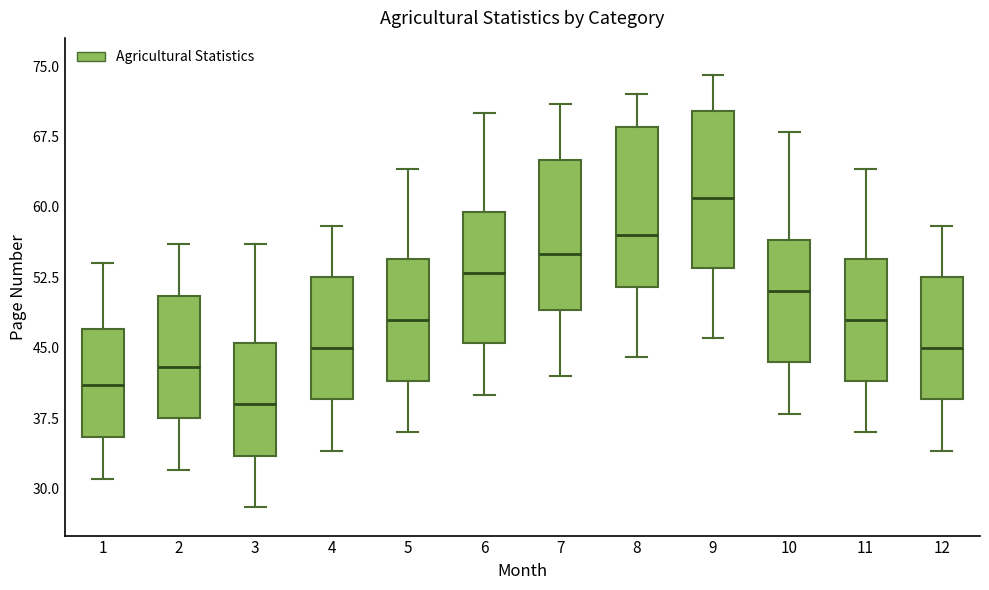

Reading left to right, transcribe this box plot: for each box, give where its median line is, the range the box spans, and where its two whiskers end, as read against the y-axis. The values are not printed on the chart, so give them approximately, as read against the axis.

1: median 41, box 36 to 47, whiskers 31 to 54
2: median 43, box 38 to 51, whiskers 32 to 56
3: median 39, box 34 to 46, whiskers 28 to 56
4: median 45, box 40 to 53, whiskers 34 to 58
5: median 48, box 42 to 55, whiskers 36 to 64
6: median 53, box 46 to 60, whiskers 40 to 70
7: median 55, box 49 to 65, whiskers 42 to 71
8: median 57, box 52 to 69, whiskers 44 to 72
9: median 61, box 54 to 70, whiskers 46 to 74
10: median 51, box 44 to 57, whiskers 38 to 68
11: median 48, box 42 to 55, whiskers 36 to 64
12: median 45, box 40 to 53, whiskers 34 to 58